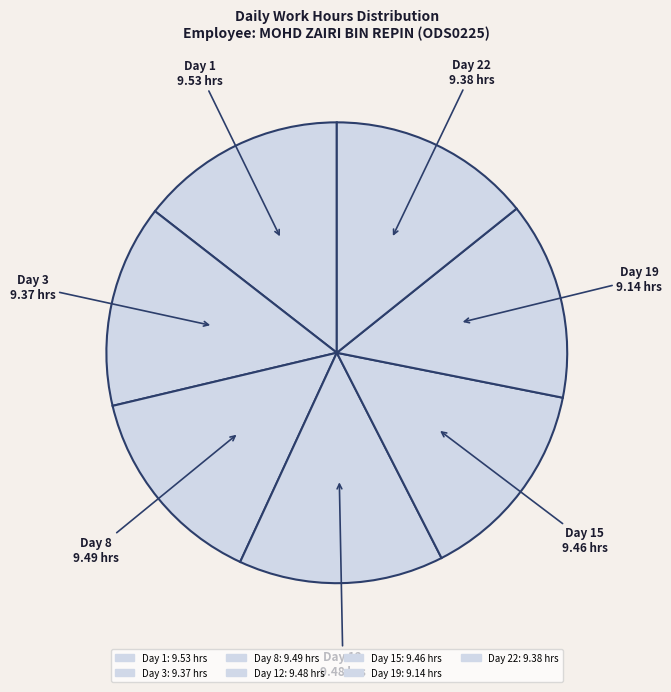

Does any single category account for the majority?

No